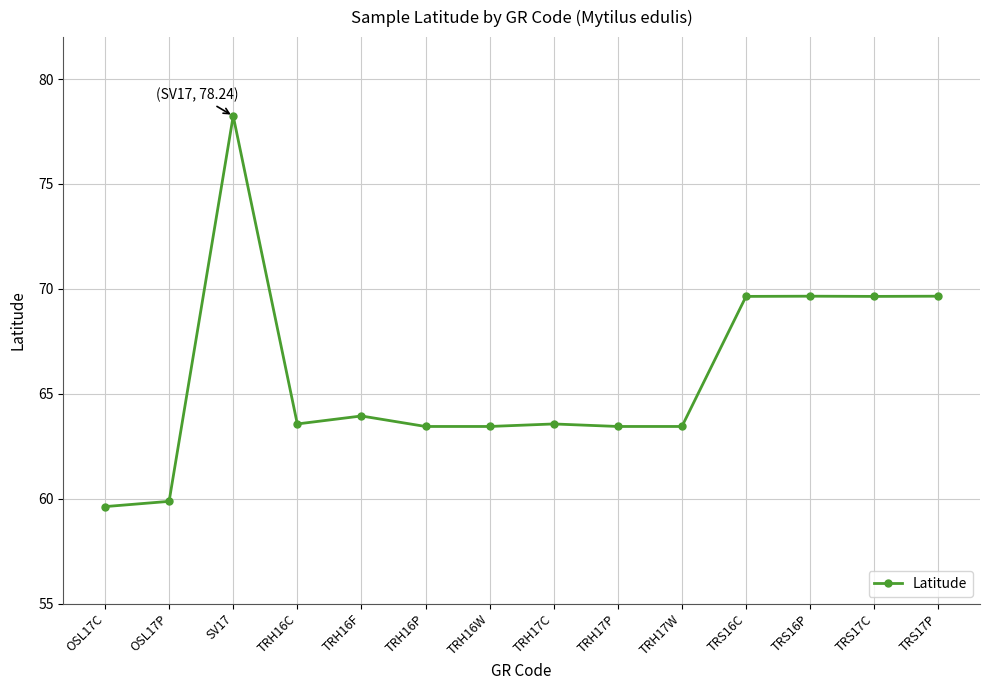

At which category does the data reach its first local peak?

SV17